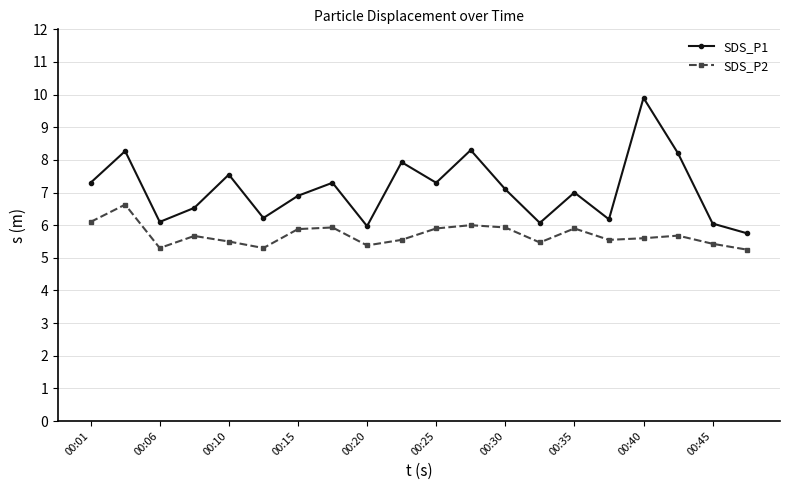

True or false: SDS_P1 and SDS_P2 cross at least once.

False